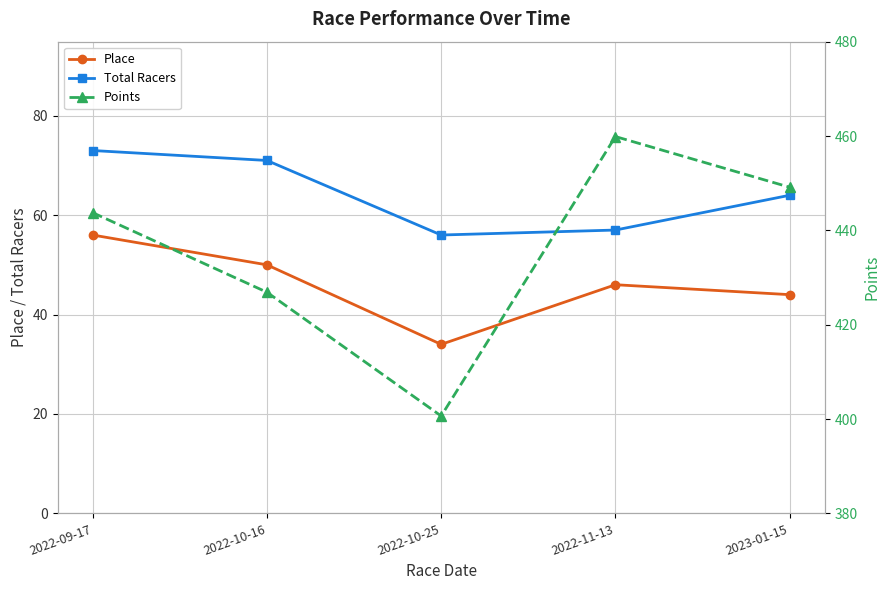

What is the sum of all Place values?

230